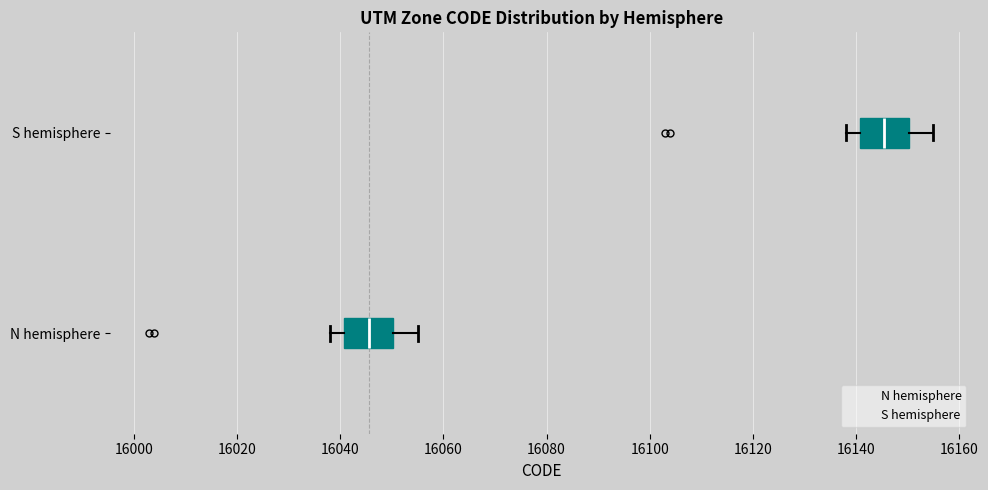

Reading bottom to top, read every box against the x-axis: the position of its median line, the range the box covers, and the ends of its whiskers. The values are not printed on the chart, so give them approximately, as read against the axis.

N hemisphere: median 16046, box 16040 to 16050, whiskers 16038 to 16056
S hemisphere: median 16146, box 16140 to 16150, whiskers 16138 to 16156